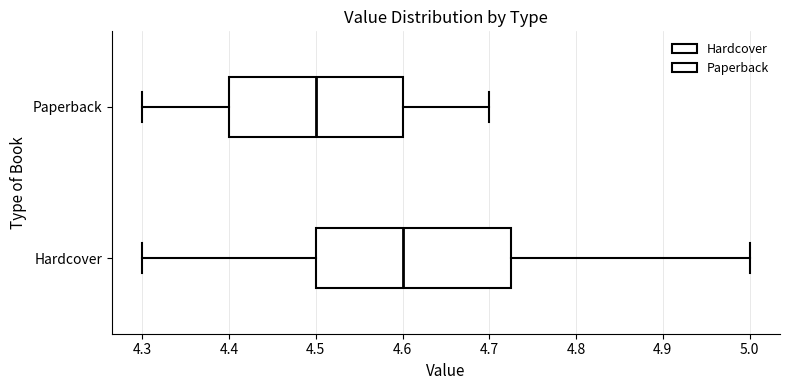

Reading bottom to top, transcribe this box plot: for each box, give where its median line is, the range the box spans, and where its two whiskers end, as read against the x-axis. The values are not printed on the chart, so give them approximately, as read against the axis.

Hardcover: median 4.60, box 4.50 to 4.73, whiskers 4.30 to 5.00
Paperback: median 4.50, box 4.40 to 4.60, whiskers 4.30 to 4.70